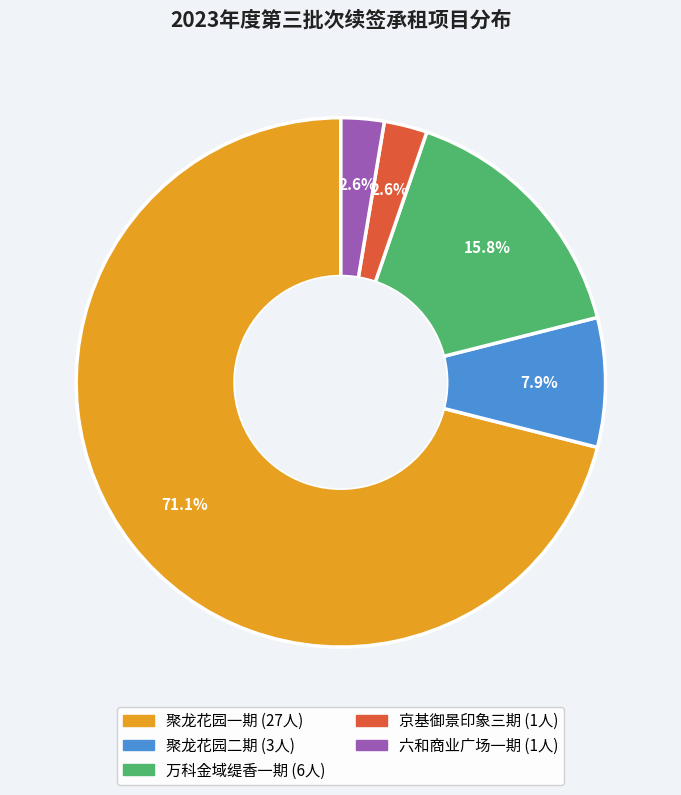

Approximately how many times larger is the value at 聚龙花园一期 compared to 万科金域缇香一期?

4.5